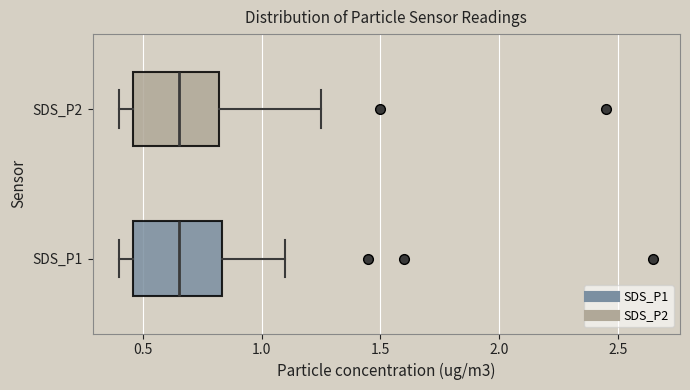

Where does the left whisker of the box for SDS_P1 end on the x-axis? The values are not printed on the chart, so give them approximately, as read against the axis.

0.40